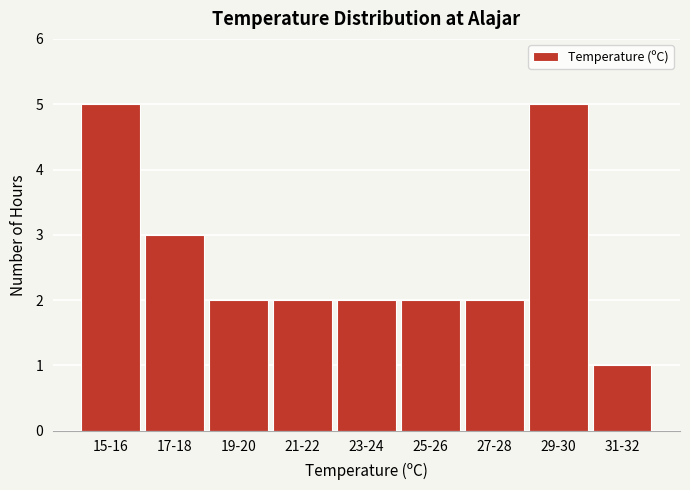

Reading left to right, what are all the values shown in this chart?

5	3	2	2	2	2	2	5	1